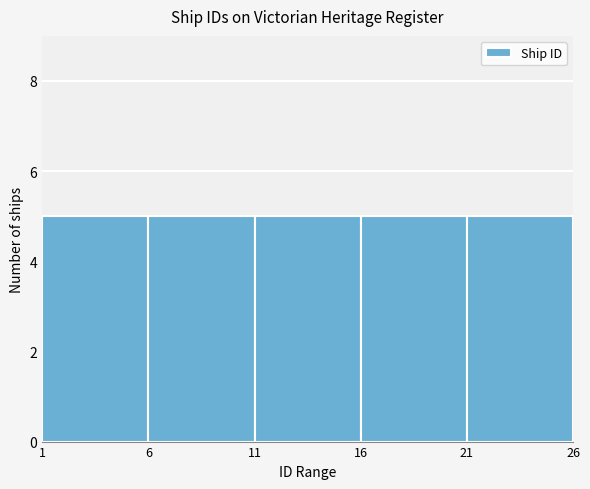

What is the height of the bar covering 1 to 6 on the x-axis? The values are not printed on the chart, so give them approximately, as read against the axis.

5